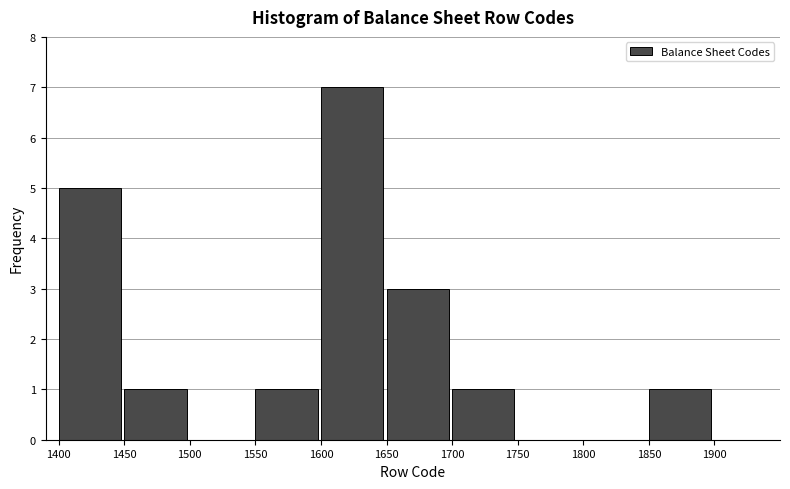

Reading left to right, transcribe this chart: for each bar, give the range it covers on the x-axis and its height. The values are not printed on the chart, so give them approximately, as read against the axis.

1400 to 1450: 5
1450 to 1500: 1
1500 to 1550: 0
1550 to 1600: 1
1600 to 1650: 7
1650 to 1700: 3
1700 to 1750: 1
1750 to 1800: 0
1800 to 1850: 0
1850 to 1900: 1